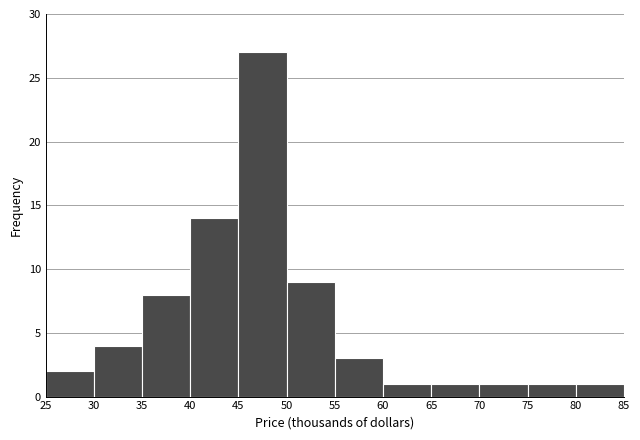

Over which range of the x-axis is the bar tallest?

45 to 50